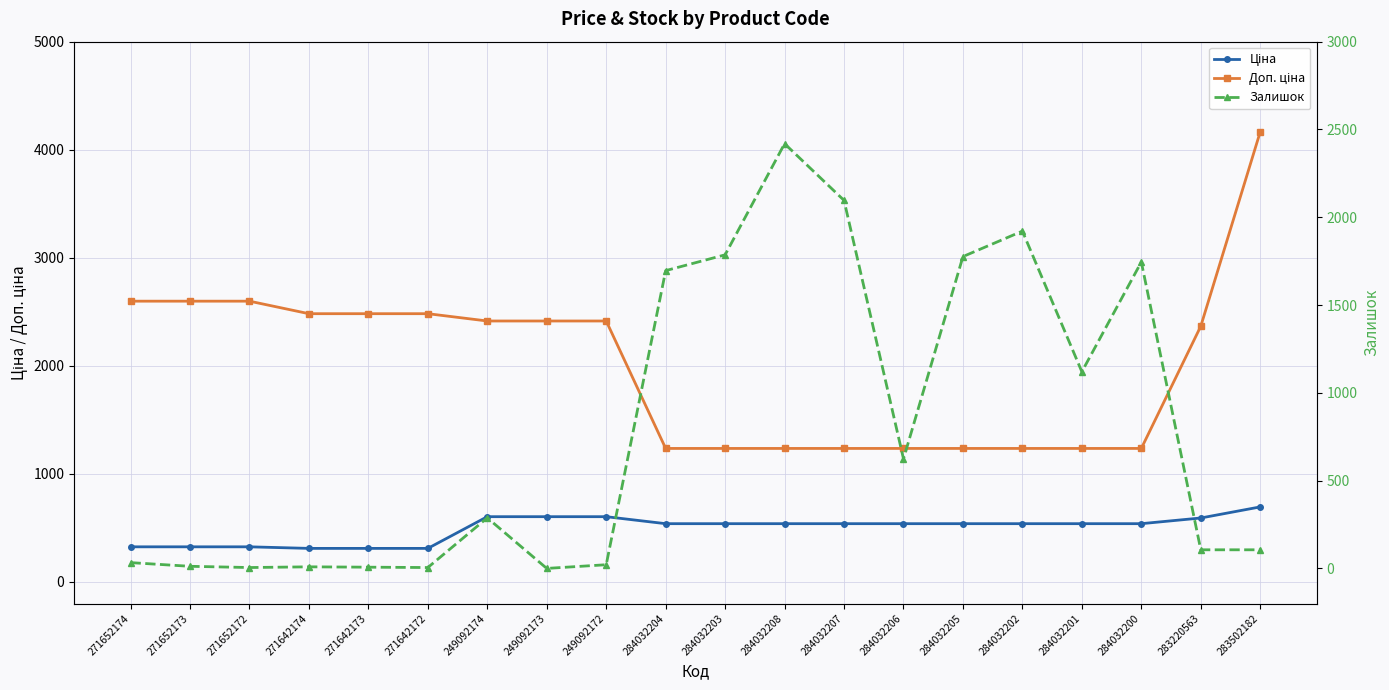

Where is Ціна nearest to the value 502?

284032204